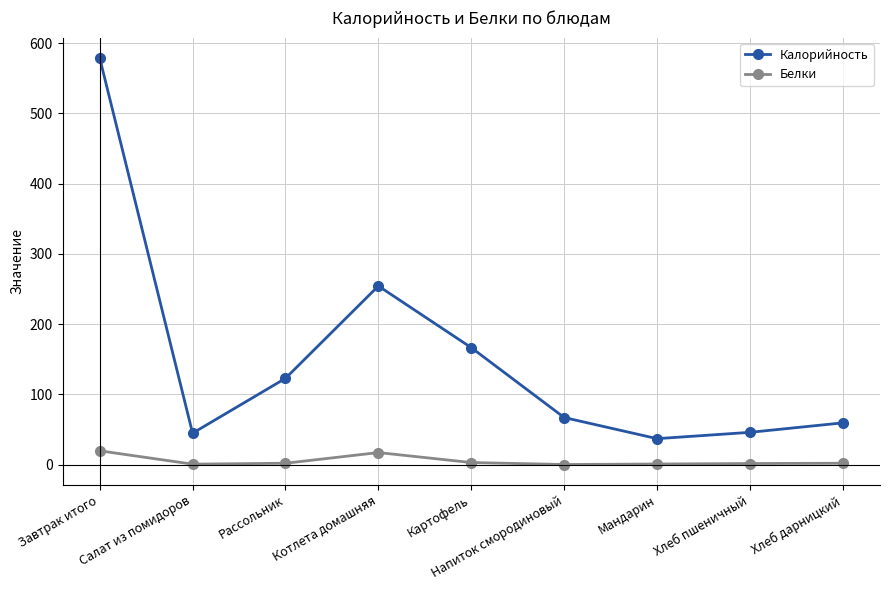

True or false: Калорийность and Белки cross at least once.

False